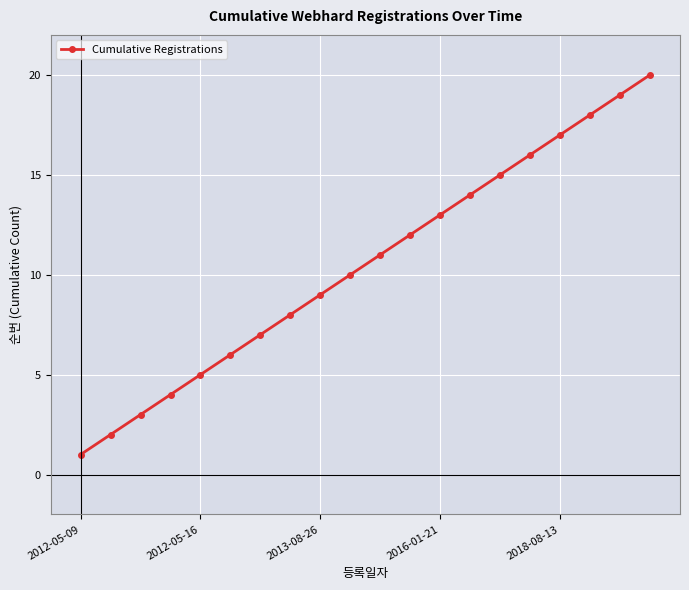

What is the maximum value shown in the chart?

20